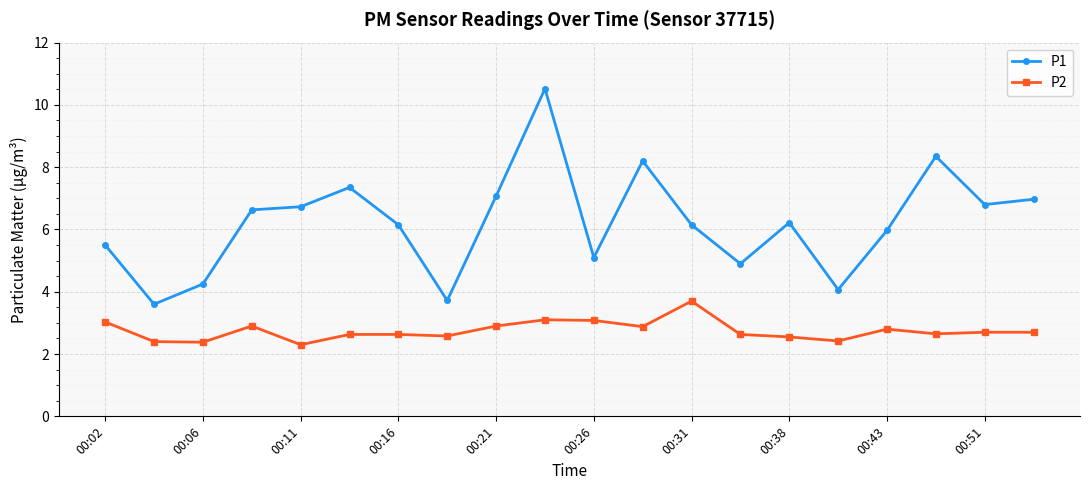

What is the difference between the second highest and minimum values in the P2 series?

0.8